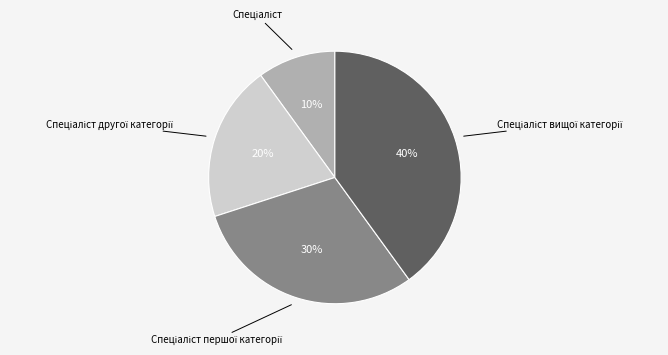

Does any single category account for the majority?

No